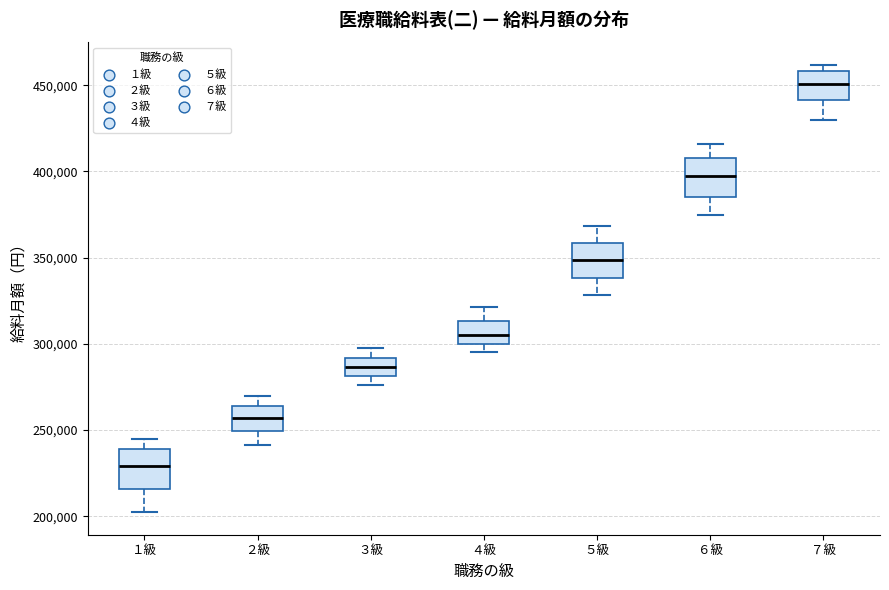

Where is the upper edge of the box for ２級 on the y-axis? The values are not printed on the chart, so give them approximately, as read against the axis.

265000